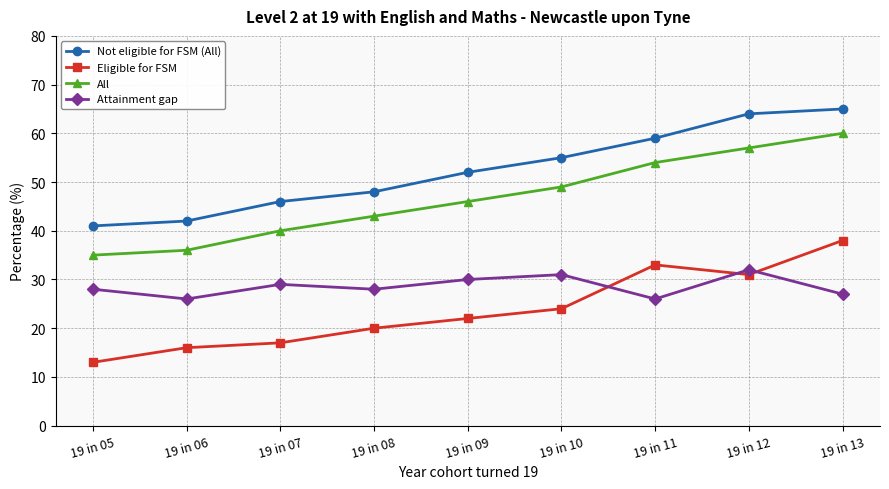

What is the difference between the second highest and minimum values in the Eligible for FSM series?

20